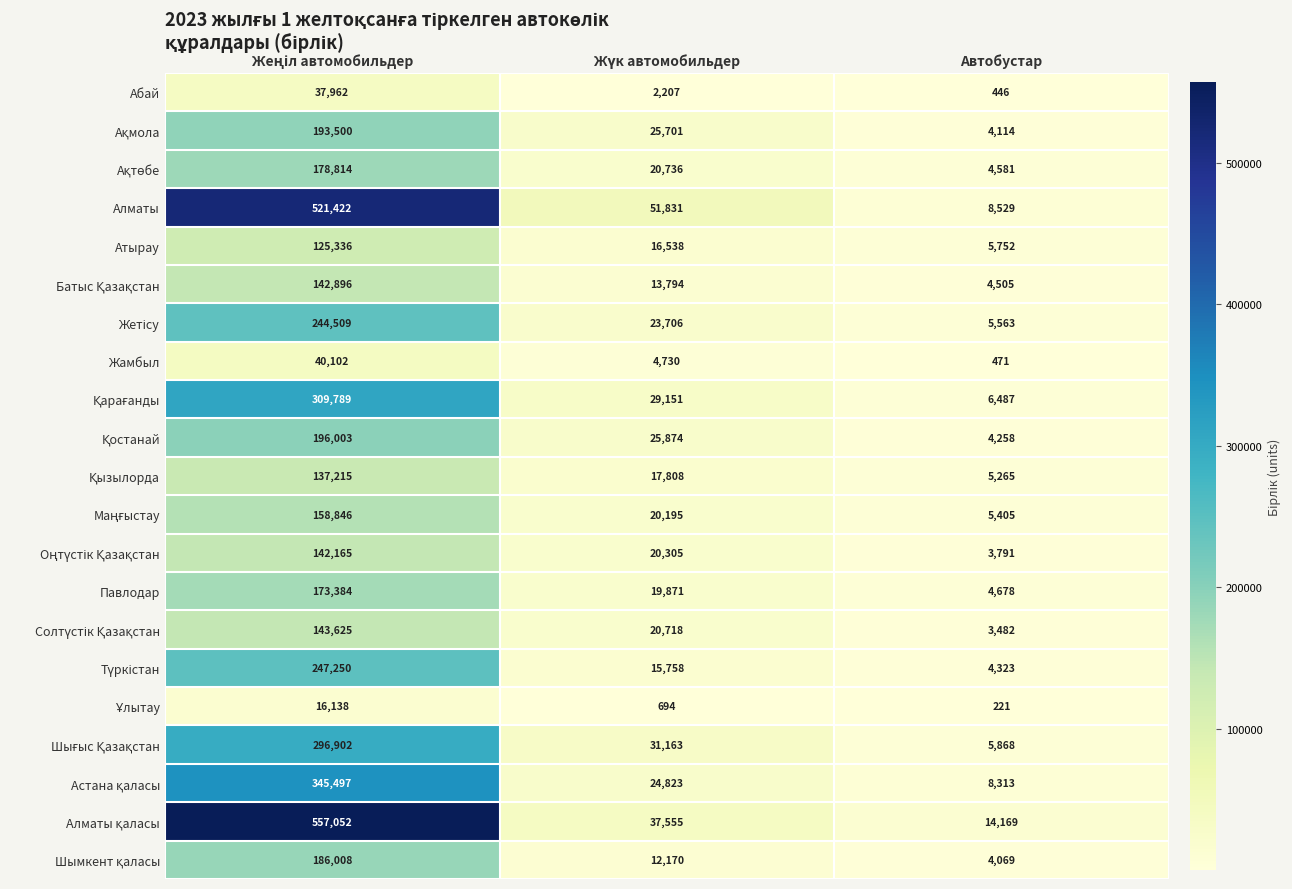

Which category has the lowest value across all series?

Автобустар